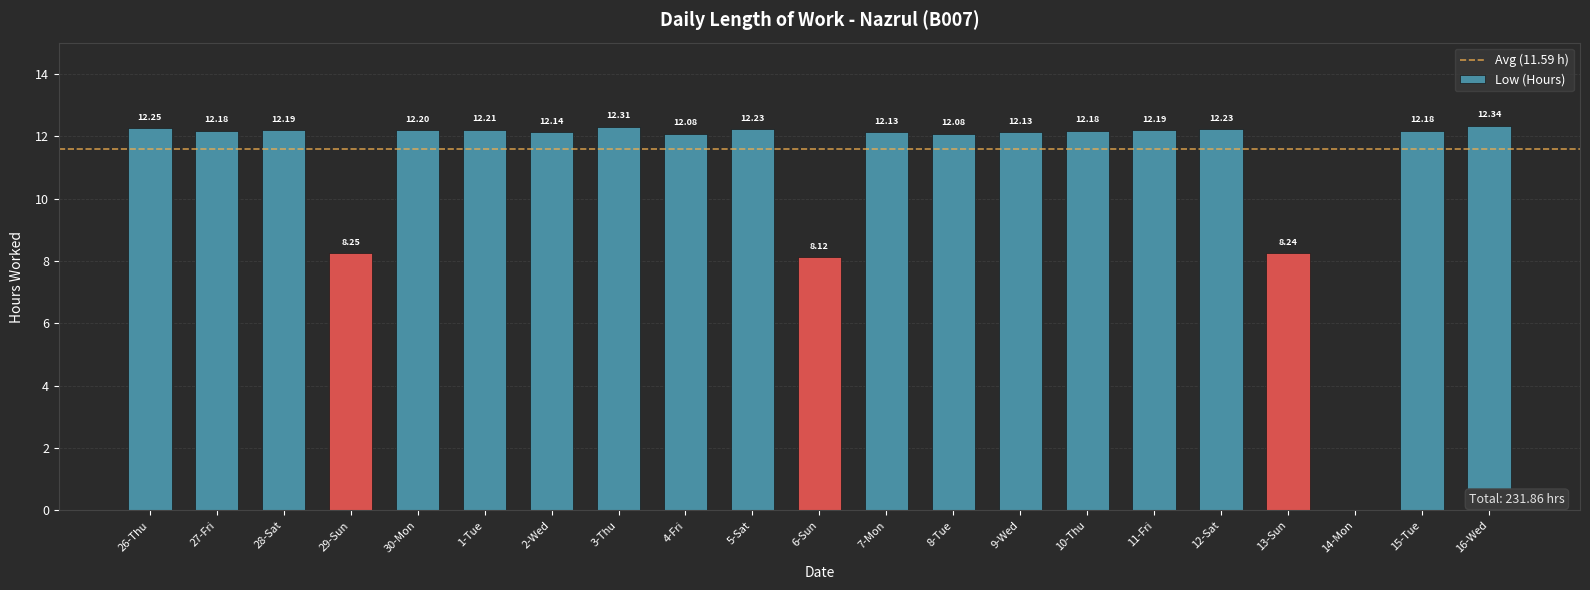

Where is the data nearest to the value 6?

6-Sun